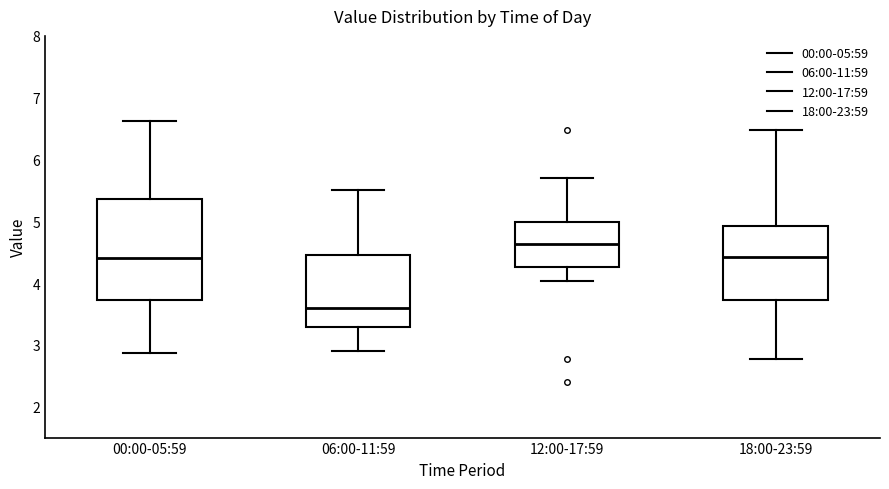

Reading left to right, transcribe this box plot: for each box, give where its median line is, the range the box spans, and where its two whiskers end, as read against the y-axis. The values are not printed on the chart, so give them approximately, as read against the axis.

00:00-05:59: median 4.4, box 3.7 to 5.4, whiskers 2.9 to 6.6
06:00-11:59: median 3.6, box 3.3 to 4.5, whiskers 2.9 to 5.5
12:00-17:59: median 4.6, box 4.3 to 5.0, whiskers 4.0 to 5.7
18:00-23:59: median 4.4, box 3.7 to 4.9, whiskers 2.8 to 6.5